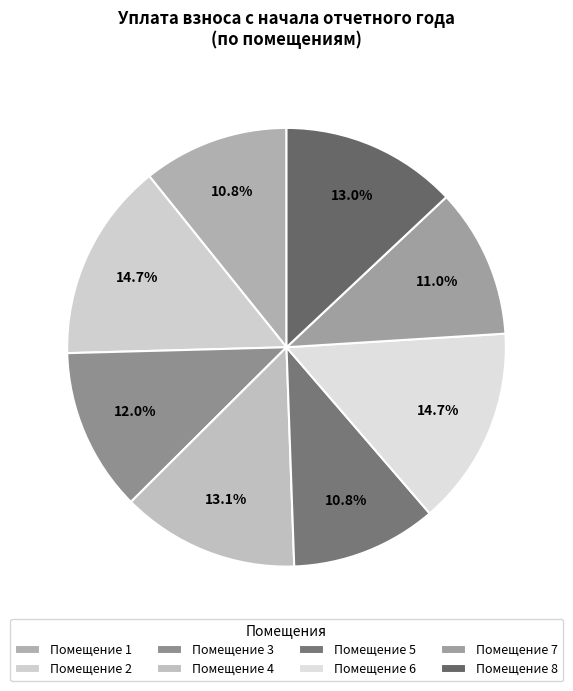

How many segments does this pie chart have?

8